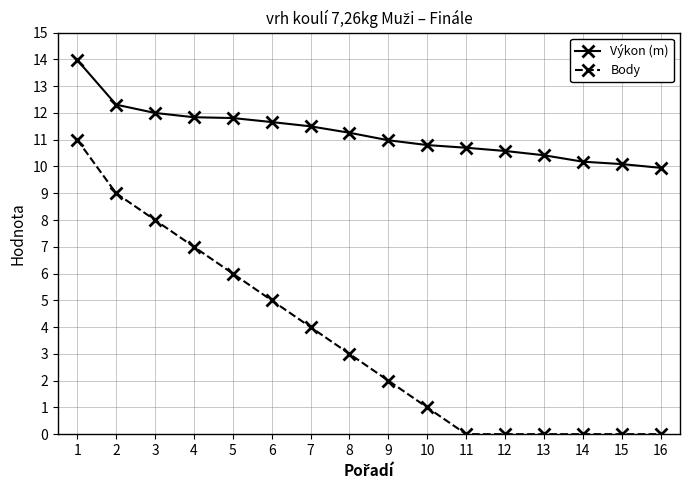

What is the total value across all series at 13?

10.4